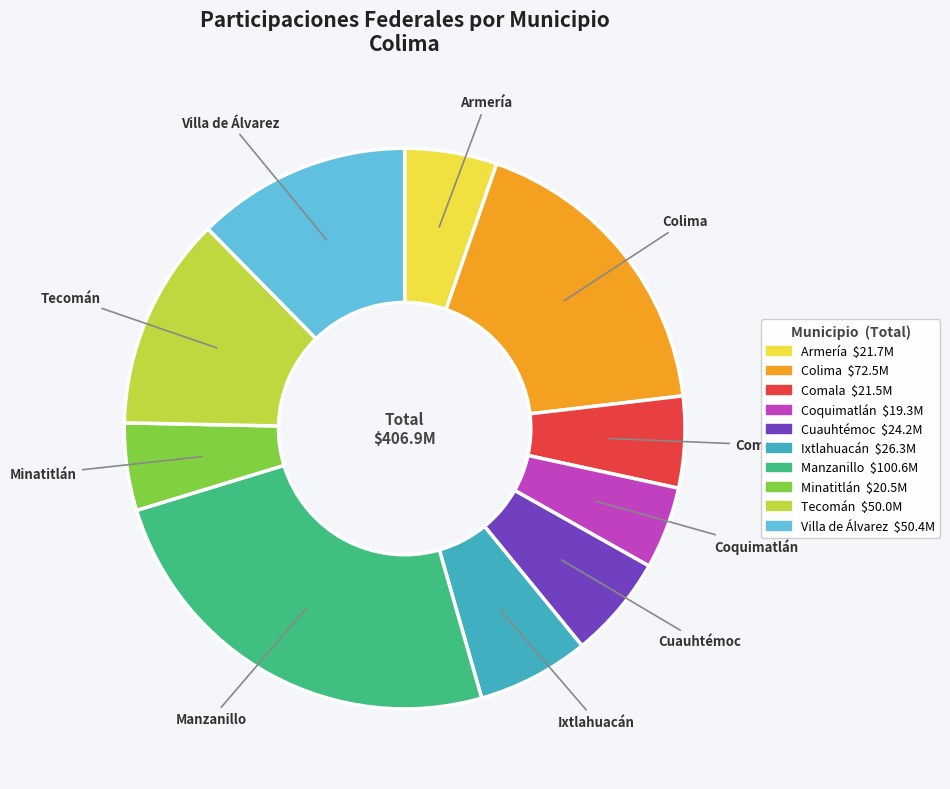

Which has a higher value, Comala or Manzanillo?

Manzanillo